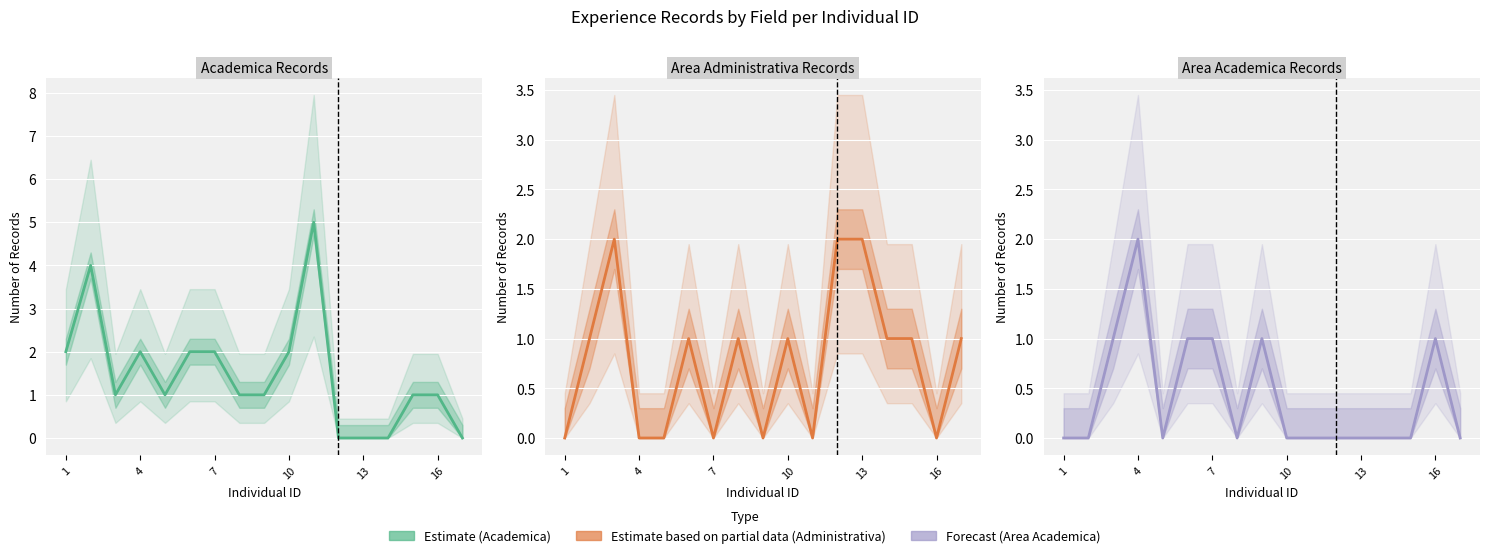

In Academica, how many points are higher than both neighbors (excluding endpoints)?

3